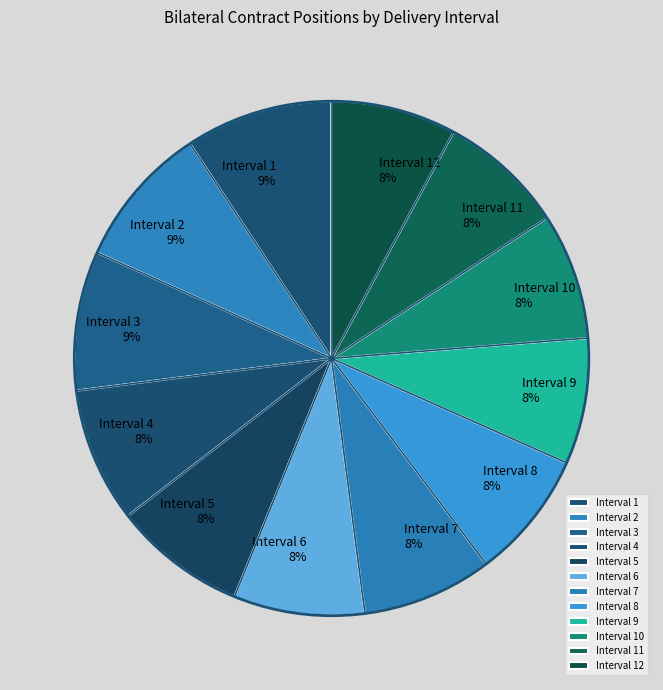

The Interval 2 slice represents 9% of the pie. True or false?

True